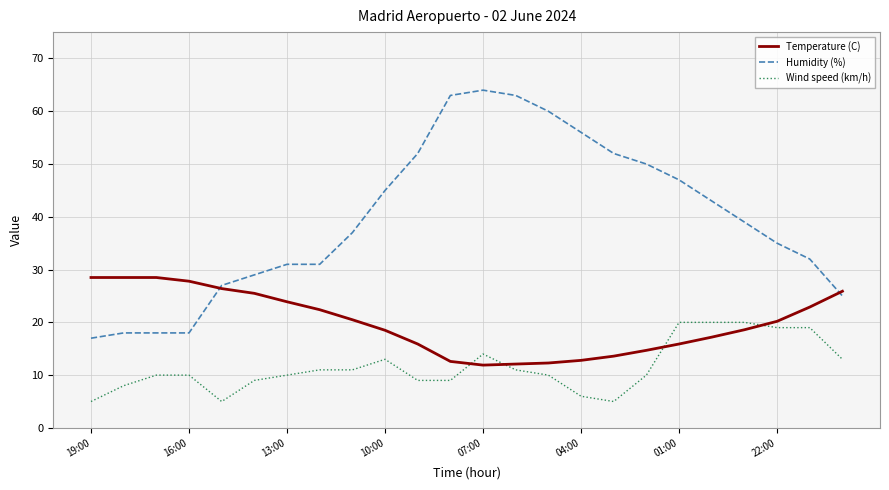

What is the difference between the second highest and second lowest values in the Humidity (%) series?

45.0